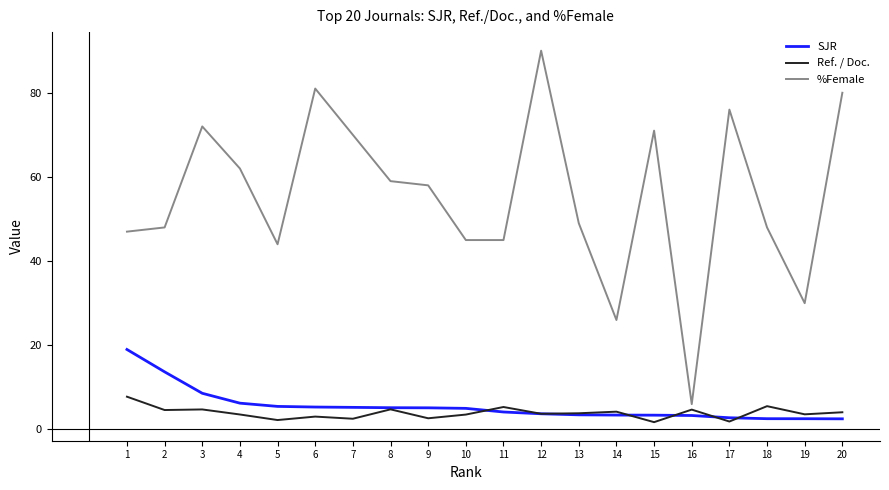

Does the chart have visible grid lines?

No